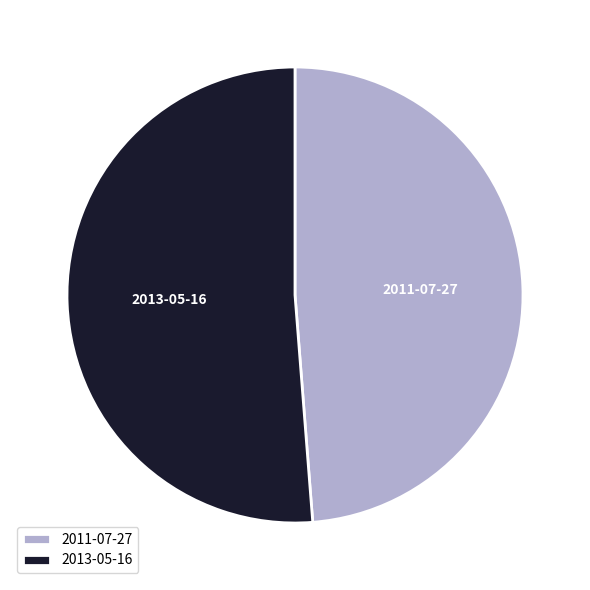

Rank the categories by value from lowest to highest.

2011-07-27, 2013-05-16